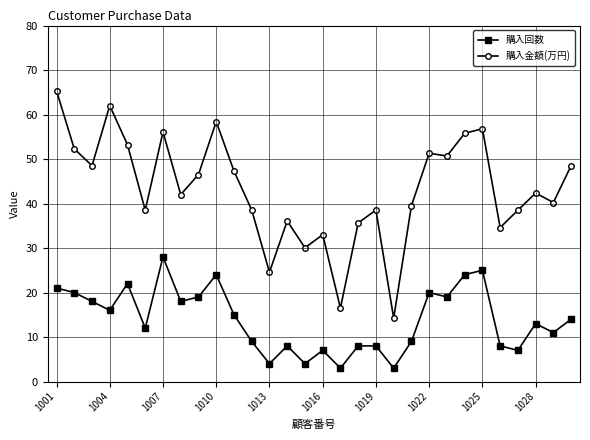

True or false: 購入回数 and 購入金額(万円) intersect in this chart.

False